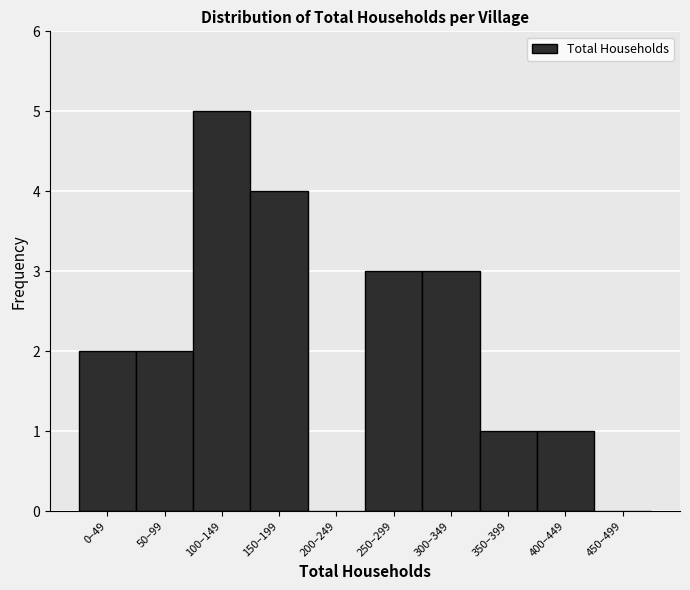

Reading right to left, extract all data points from this chart.

450–499=0	400–449=1	350–399=1	300–349=3	250–299=3	200–249=0	150–199=4	100–149=5	50–99=2	0–49=2